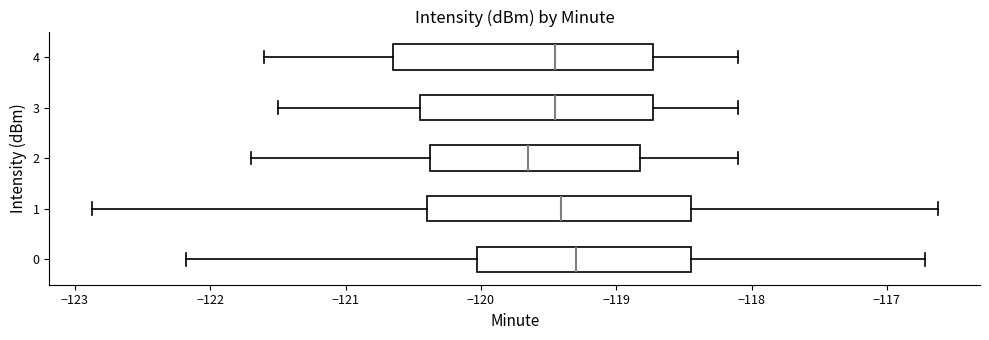

Which box has the furthest to the left median line?

2